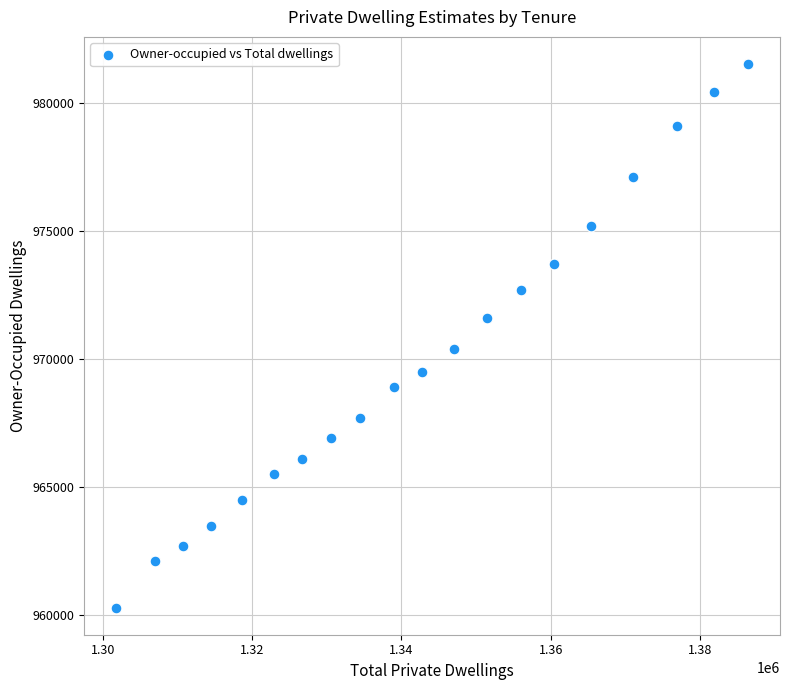

What is the range of X values (max minus min)?

84800